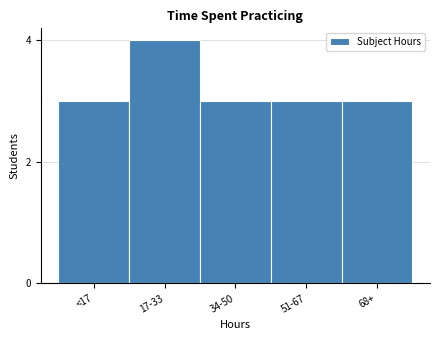

Reading left to right, extract all data points from this chart.

<17=3	17-33=4	34-50=3	51-67=3	68+=3